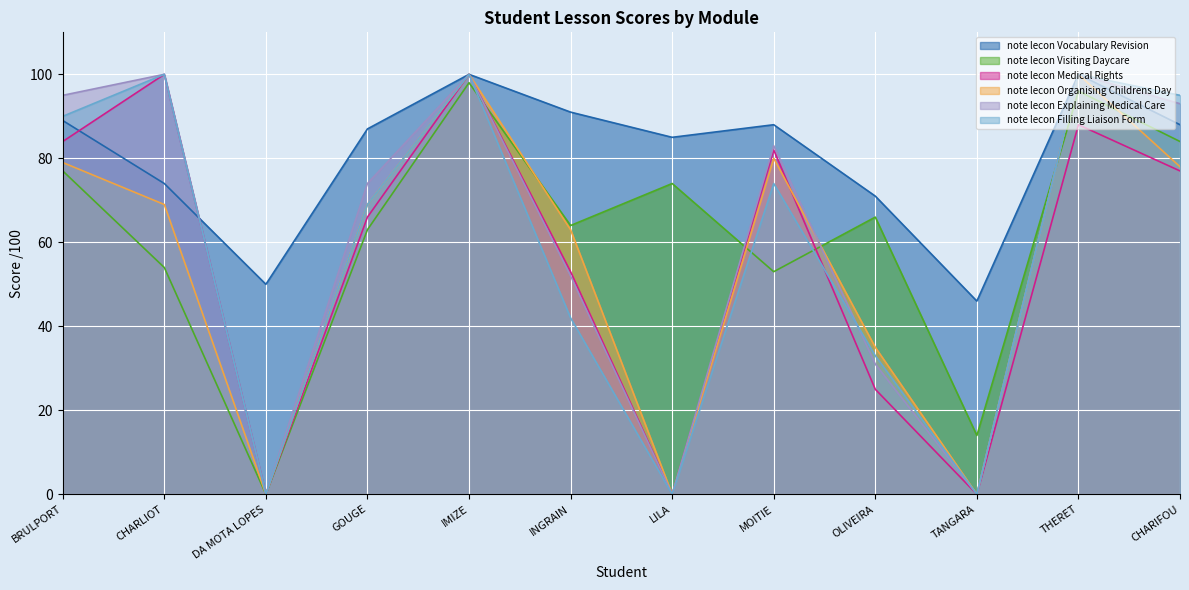

Which category has the highest value across all series?

IMIZE